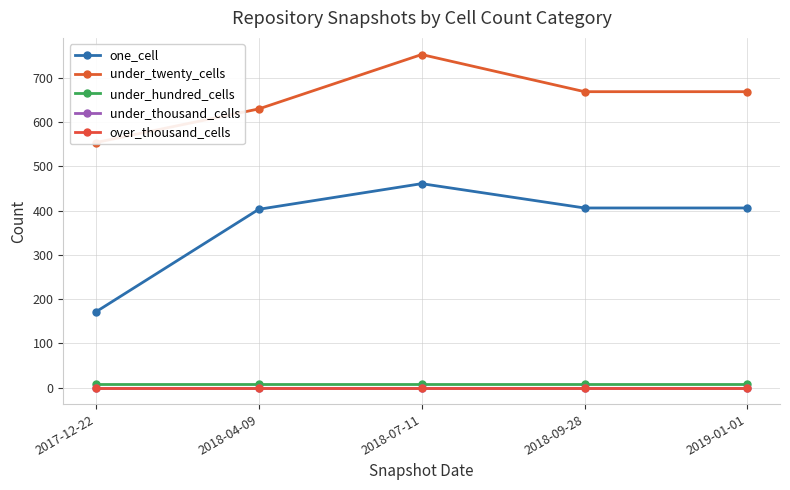

Between 2018-07-11 and 2018-04-09, which is larger?

2018-07-11